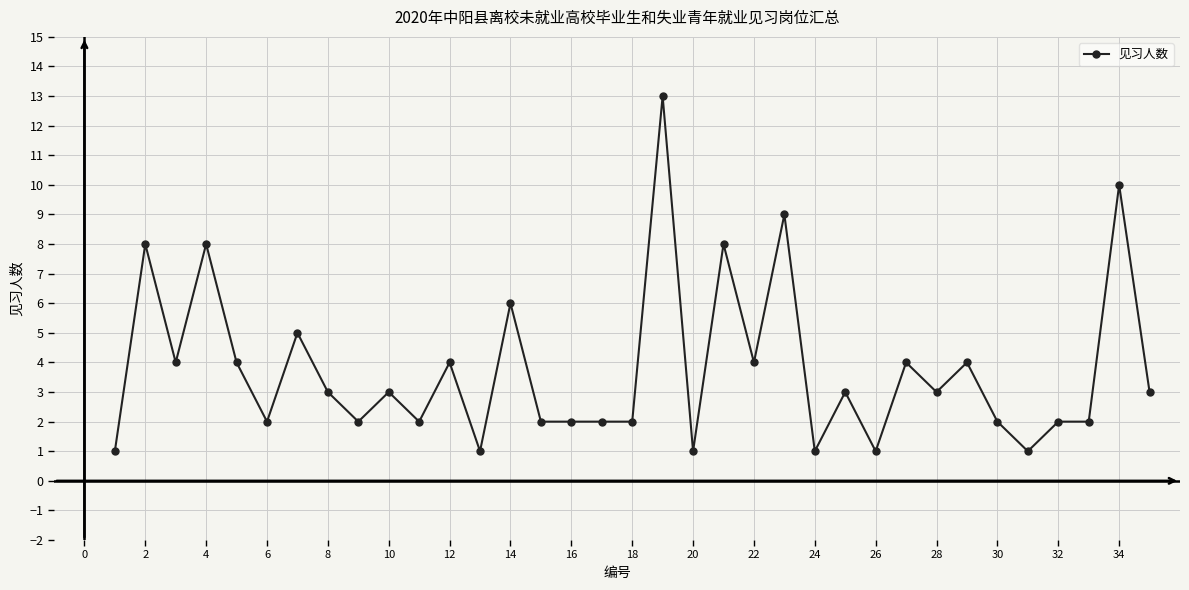

What is the value of the 33rd point from the left?

2